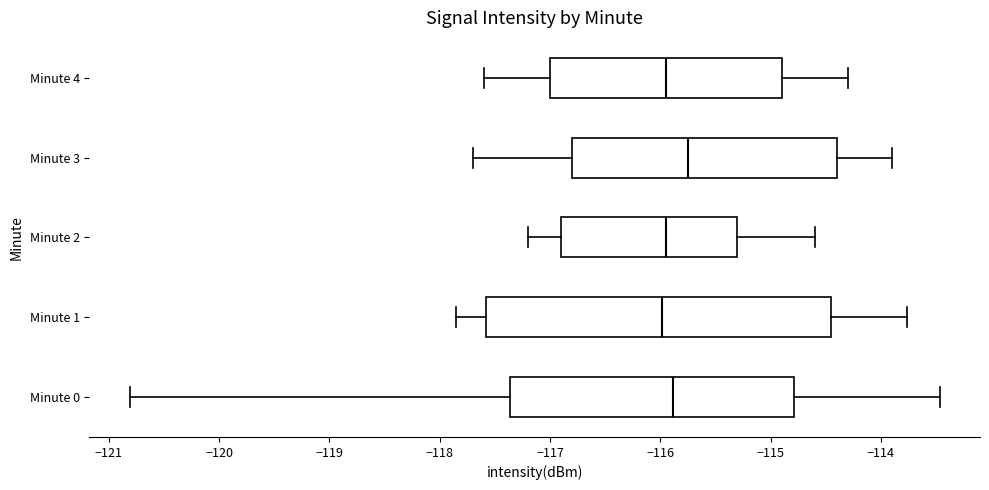

Which box has the furthest to the right median line?

Minute 3